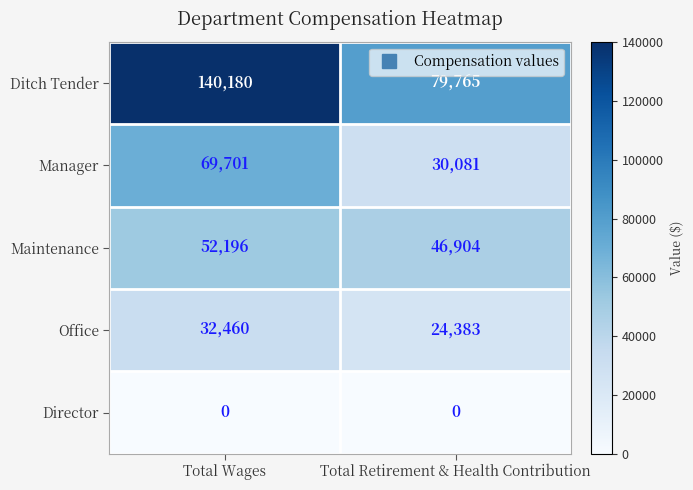

What is the greatest value displayed?

140180